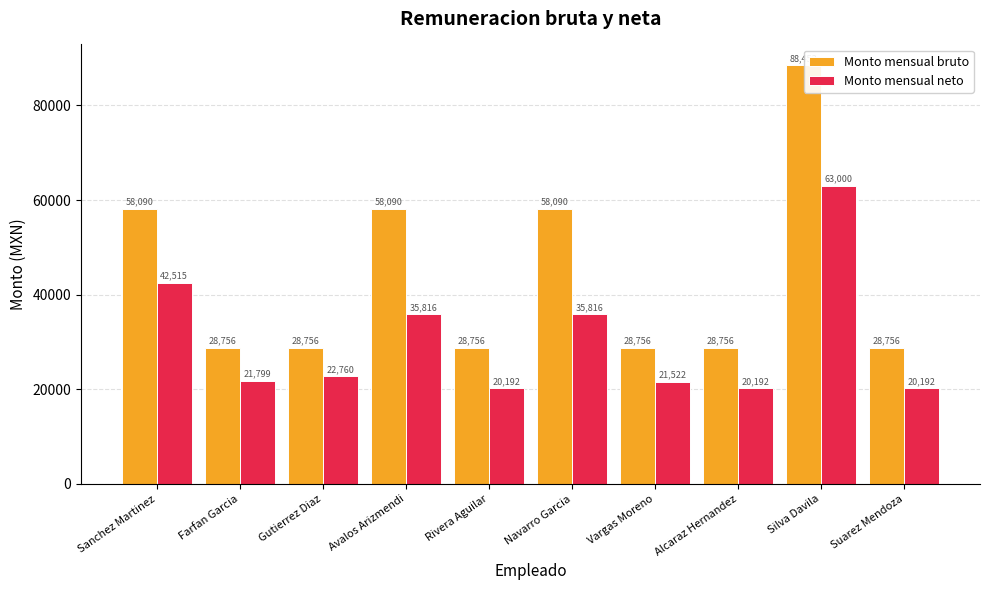

At which category is the sum across all series the highest?

Silva Davila